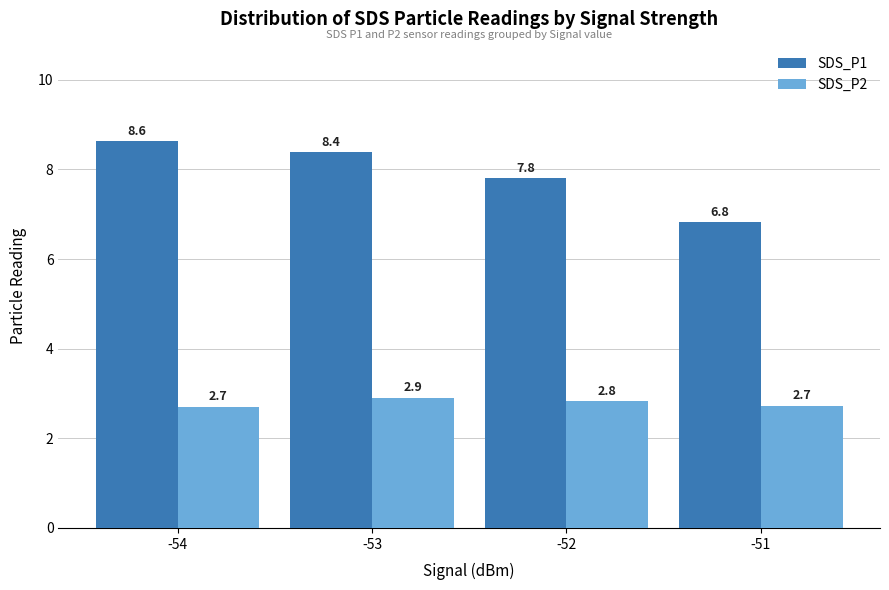

List the labels in order of SDS_P1 value, smallest first.

-51, -52, -53, -54